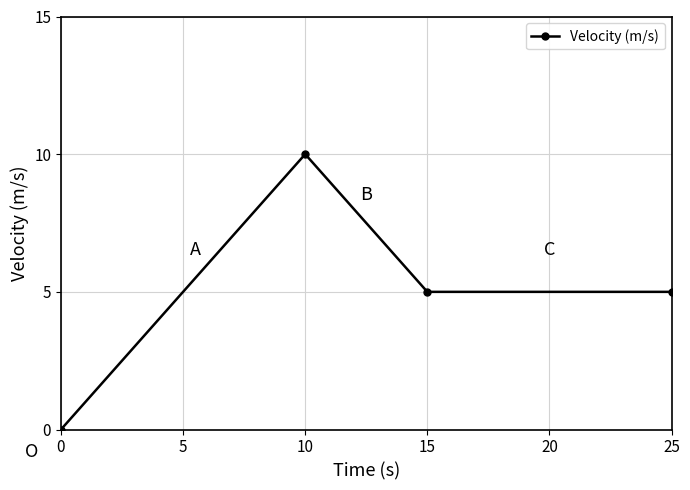

True or false: the data shows 7 at 15.

False